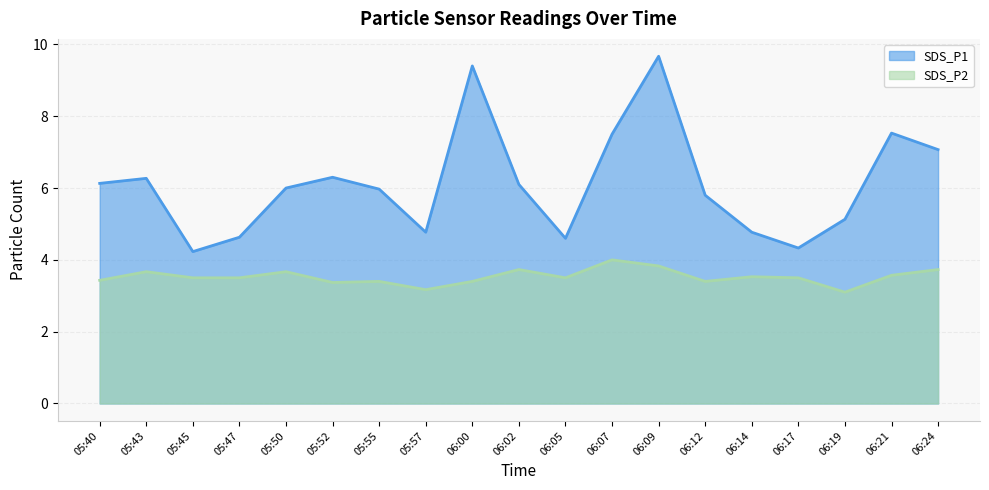

True or false: SDS_P2 and SDS_P1 cross at least once.

False